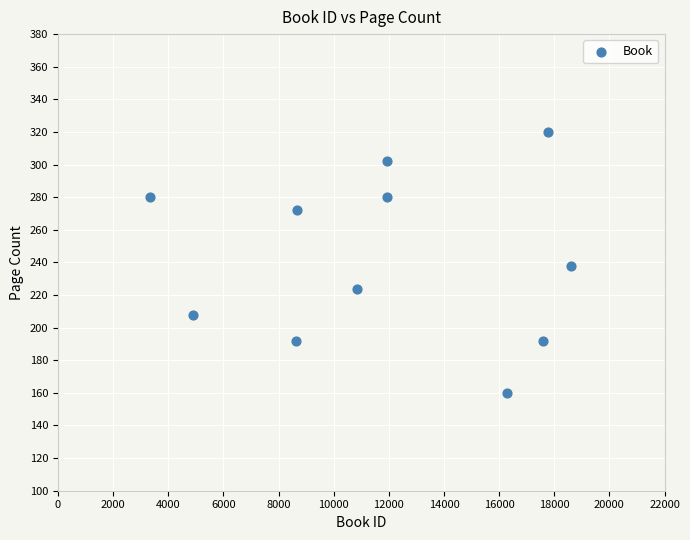

What is the range of X values (max minus min)?

15259